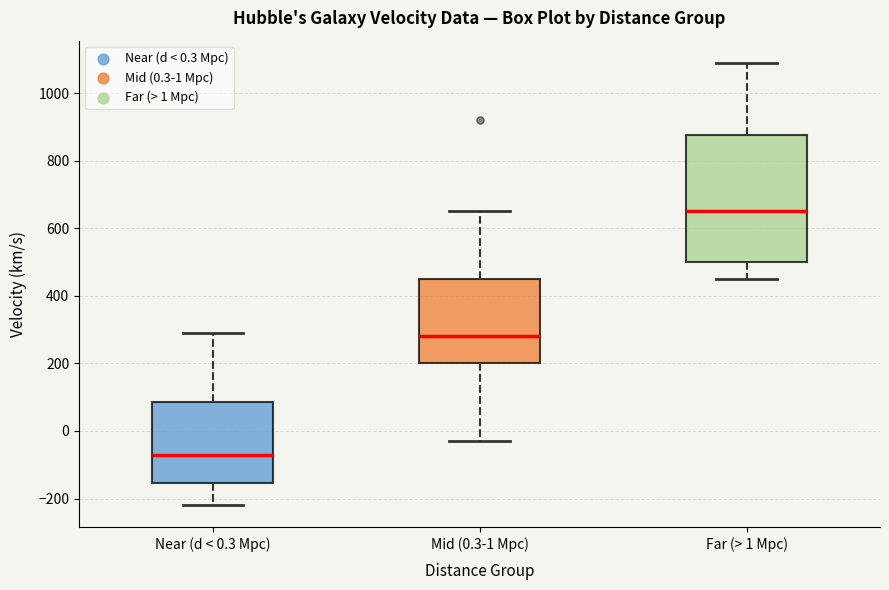

Which box is the tallest, from its lower edge to its upper edge?

Far (> 1 Mpc)